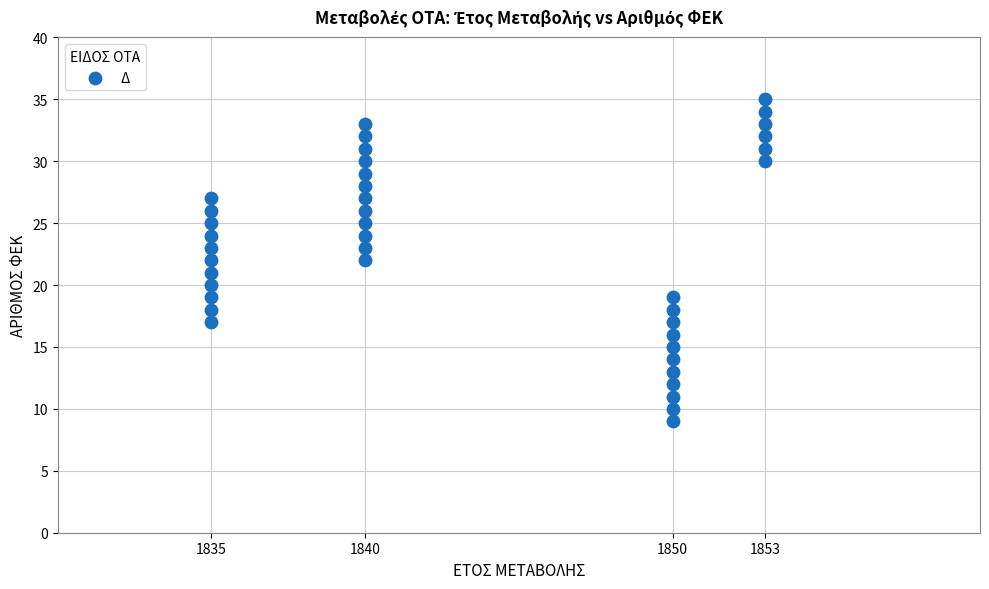

What is the range of Y values (max minus min)?

26